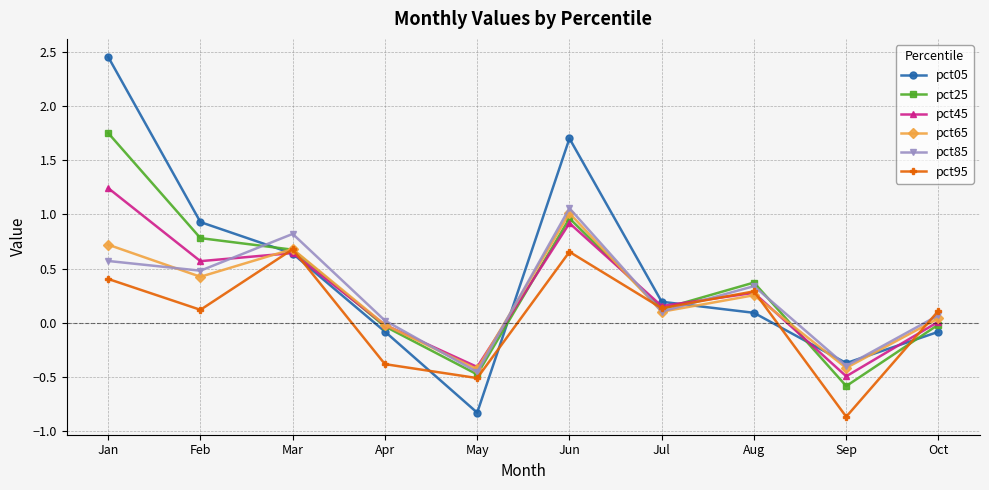

At which label does pct65 reach its peak?

Jun